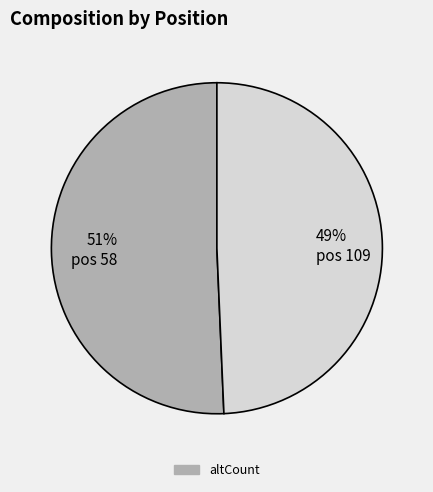

Which has a higher value, 49% pos 109 or 51% pos 58?

51% pos 58